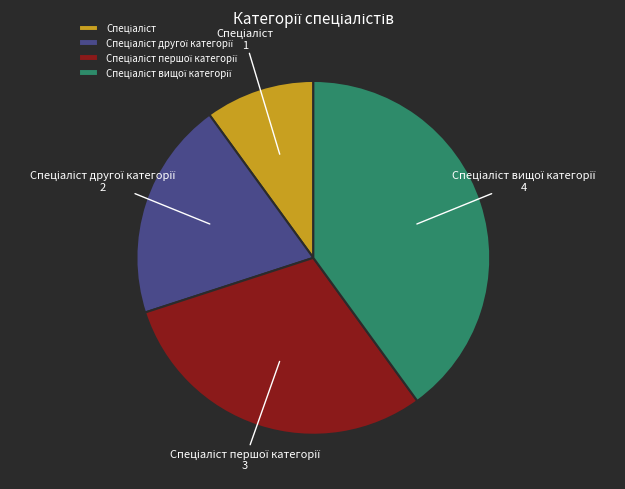

Is there any slice that represents more than half of the pie?

No